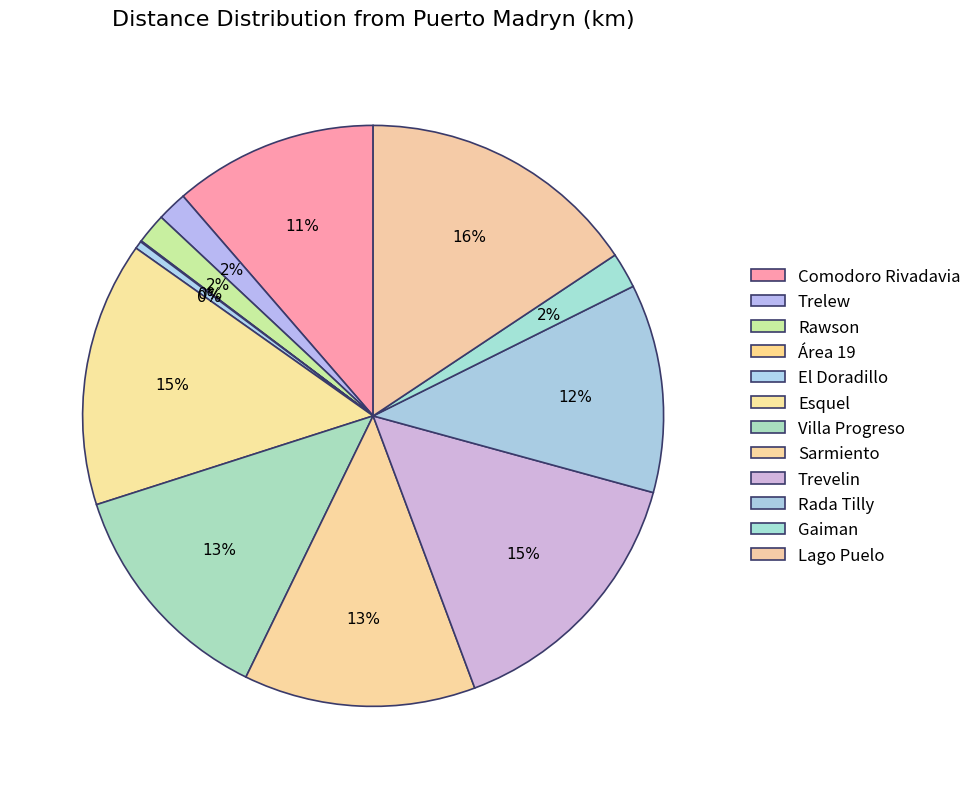

Rank the categories by value from highest to lowest.

Lago Puelo, Trevelin, Esquel, Sarmiento, Villa Progreso, Rada Tilly, Comodoro Rivadavia, Gaiman, Rawson, Trelew, El Doradillo, Área 19